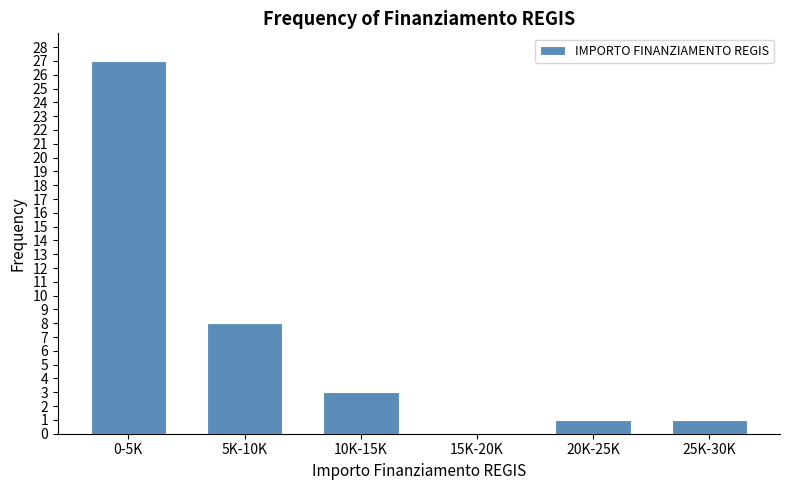

Reading left to right, transcribe all the data shown in this chart.

0-5K=27	5K-10K=8	10K-15K=3	15K-20K=0	20K-25K=1	25K-30K=1